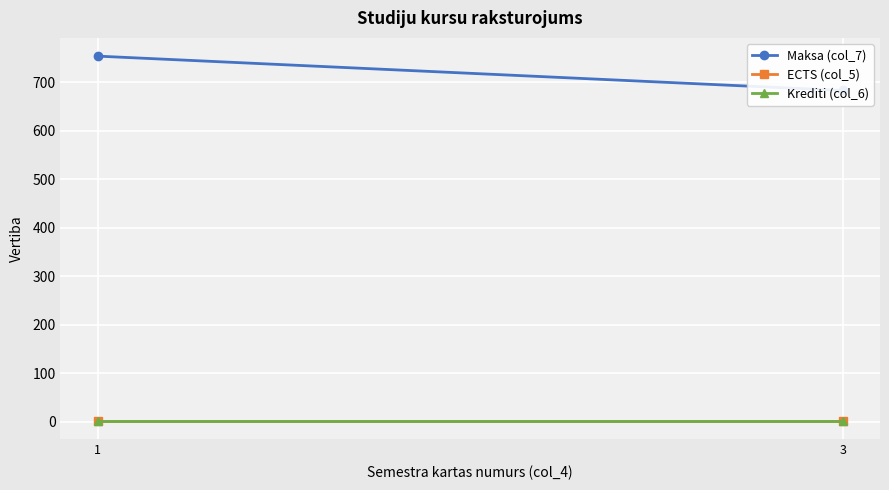

What is the difference between the highest and lowest values at 1?

751.7